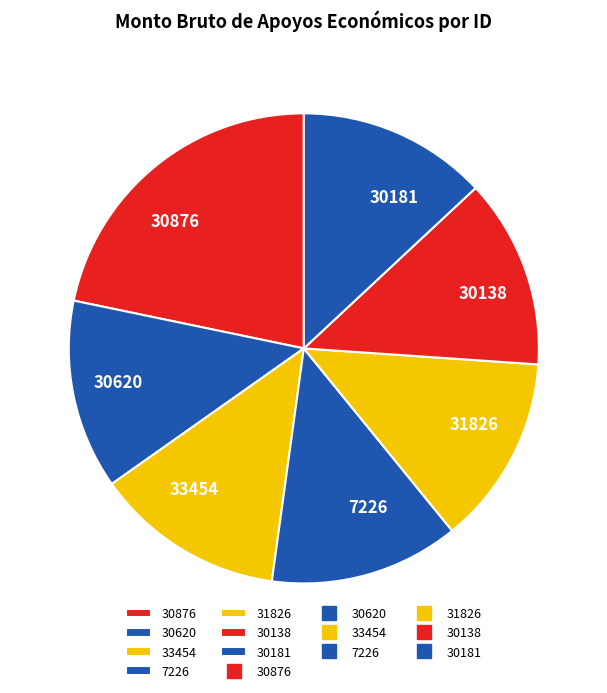

The 30138 slice represents 6% of the pie. True or false?

False